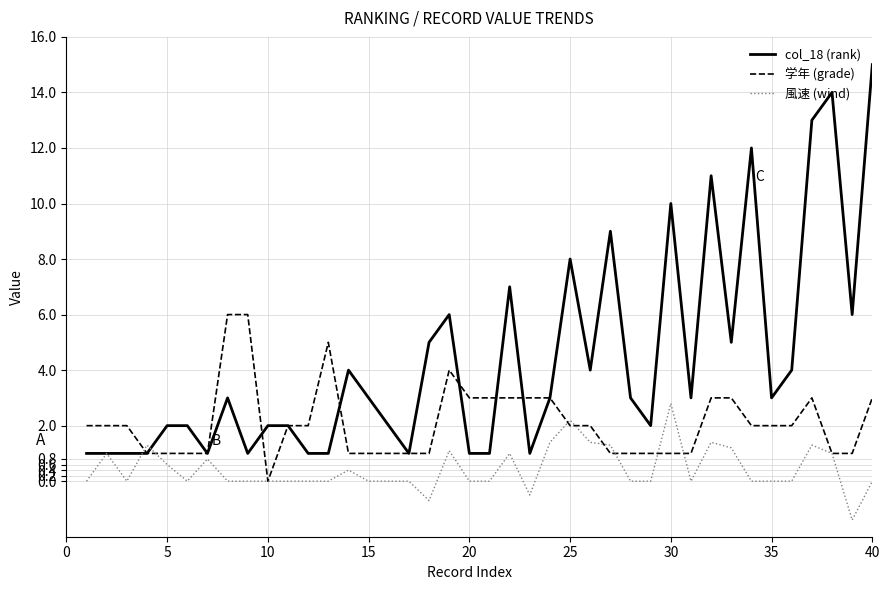

What is the difference between the second highest and minimum values in the 学年 (grade) series?

6.0